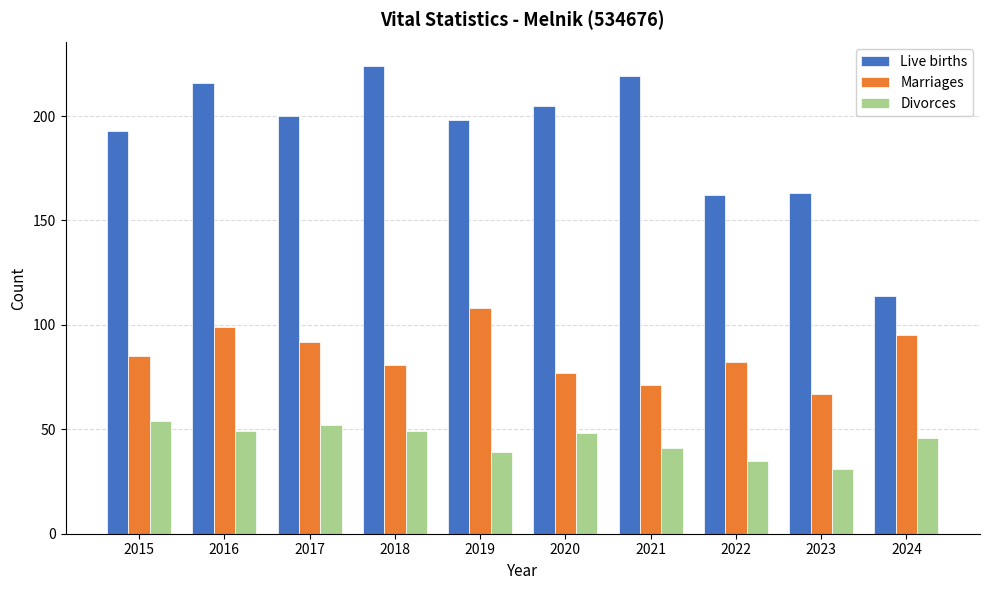

Reading left to right, what are all the values shown in this chart?

Live births: 2015=193	2016=216	2017=200	2018=224	2019=198	2020=205	2021=219	2022=162	2023=163	2024=114
Marriages: 2015=85	2016=99	2017=92	2018=81	2019=108	2020=77	2021=71	2022=82	2023=67	2024=95
Divorces: 2015=54	2016=49	2017=52	2018=49	2019=39	2020=48	2021=41	2022=35	2023=31	2024=46